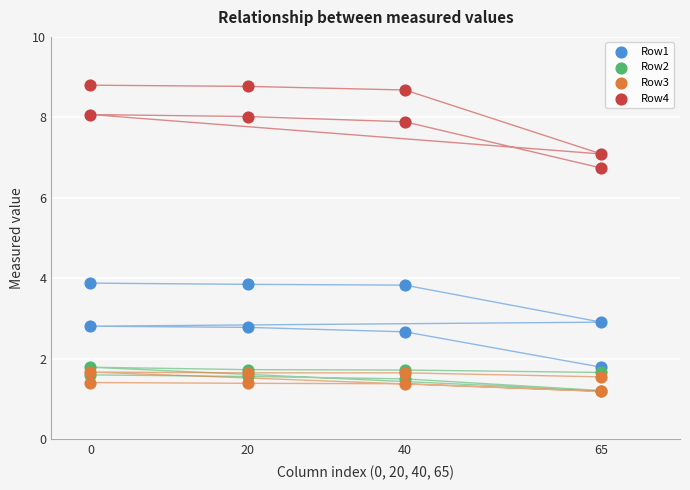

Which series has the widest spread of Y values?

Row1